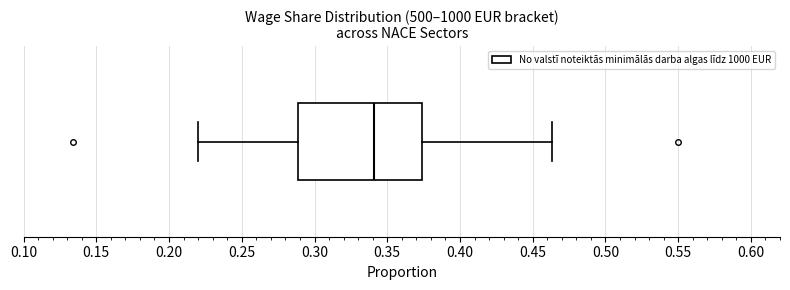

Transcribe this box plot: give where the median line is, the range the box spans, and where the two whiskers end, as read against the x-axis. The values are not printed on the chart, so give them approximately, as read against the axis.

median 0.340, box 0.290 to 0.375, whiskers 0.220 to 0.465